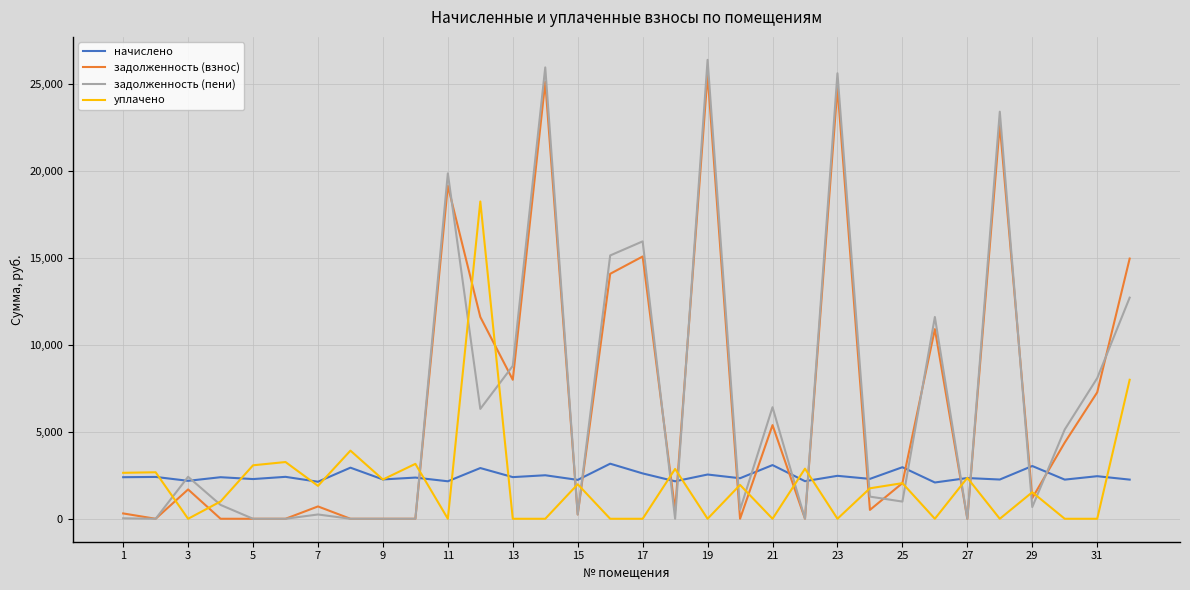

Which series has the largest range (max minus min)?

задолженность (пени)